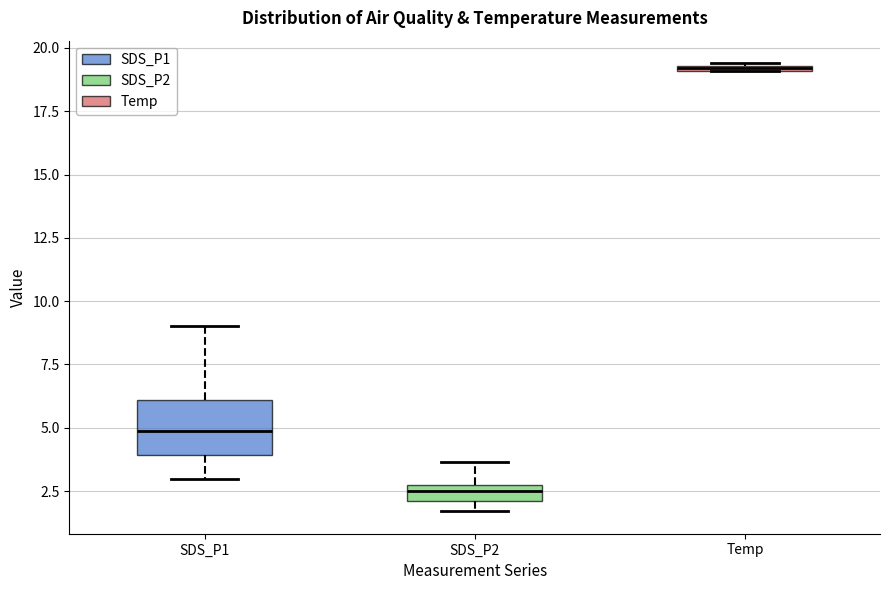

Where is the upper edge of the box for SDS_P2 on the y-axis? The values are not printed on the chart, so give them approximately, as read against the axis.

3.0